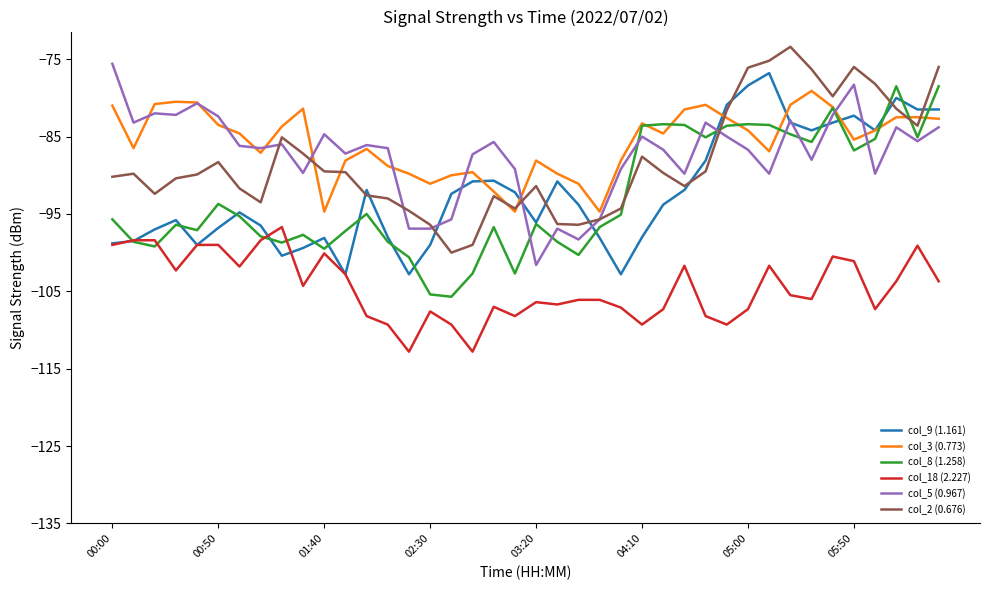

What is the lowest value of the col_18 (2.227) series?

-112.8